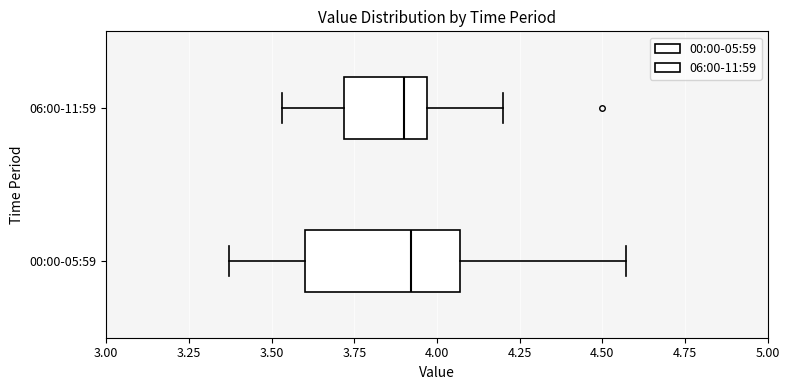

Reading bottom to top, transcribe this box plot: for each box, give where its median line is, the range the box spans, and where its two whiskers end, as read against the x-axis. The values are not printed on the chart, so give them approximately, as read against the axis.

00:00-05:59: median 3.90, box 3.60 to 4.05, whiskers 3.35 to 4.55
06:00-11:59: median 3.90, box 3.70 to 3.95, whiskers 3.55 to 4.20